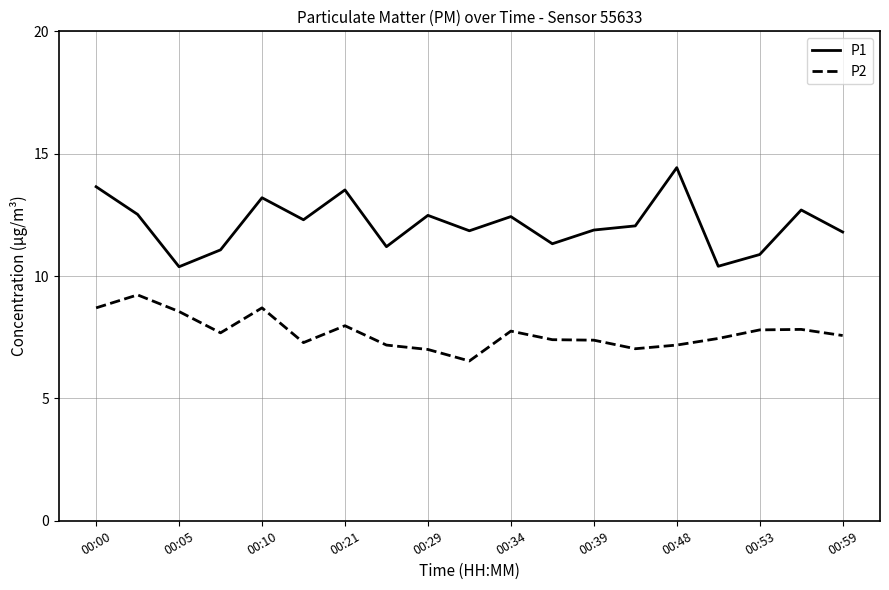

At how many categories does at least one series exceed 10?

19